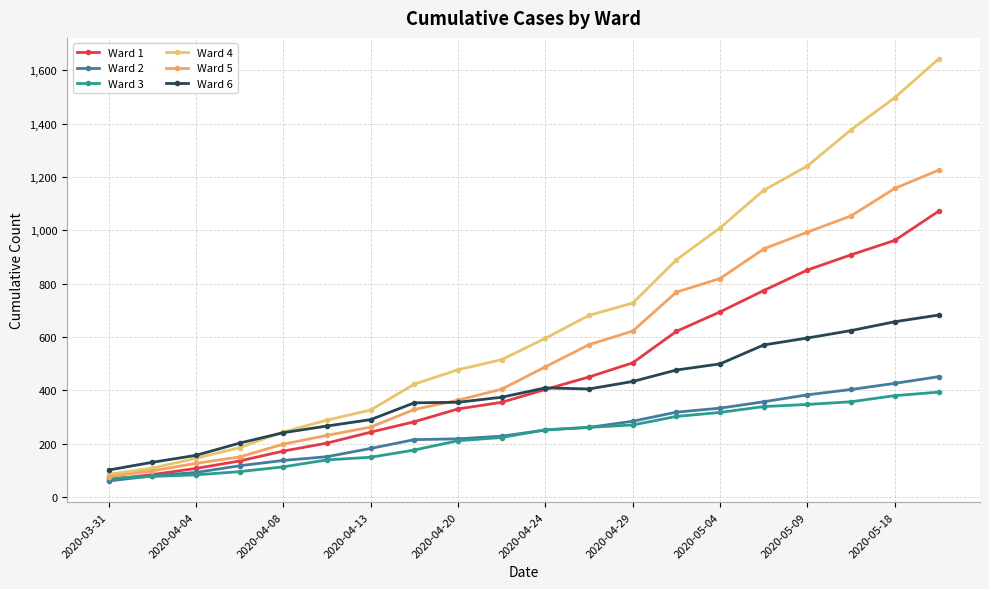

What is the difference between the maximum and minimum values in the Ward 3 series?

323